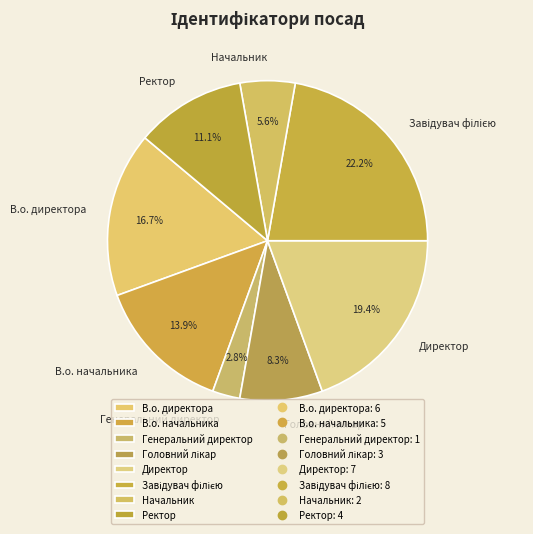

True or false: В.о. директора accounts for 17% of the total.

True